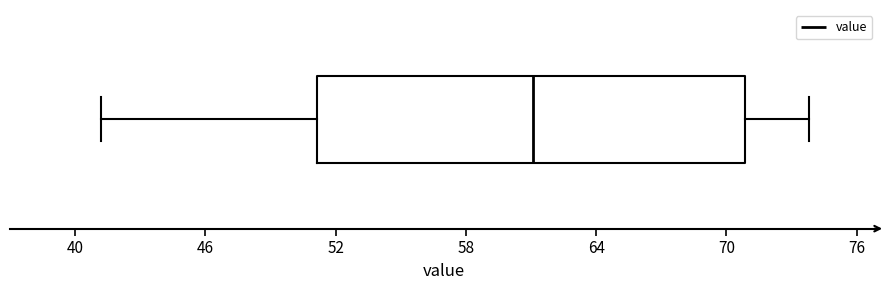

Where does the left whisker of the box end on the x-axis? The values are not printed on the chart, so give them approximately, as read against the axis.

41